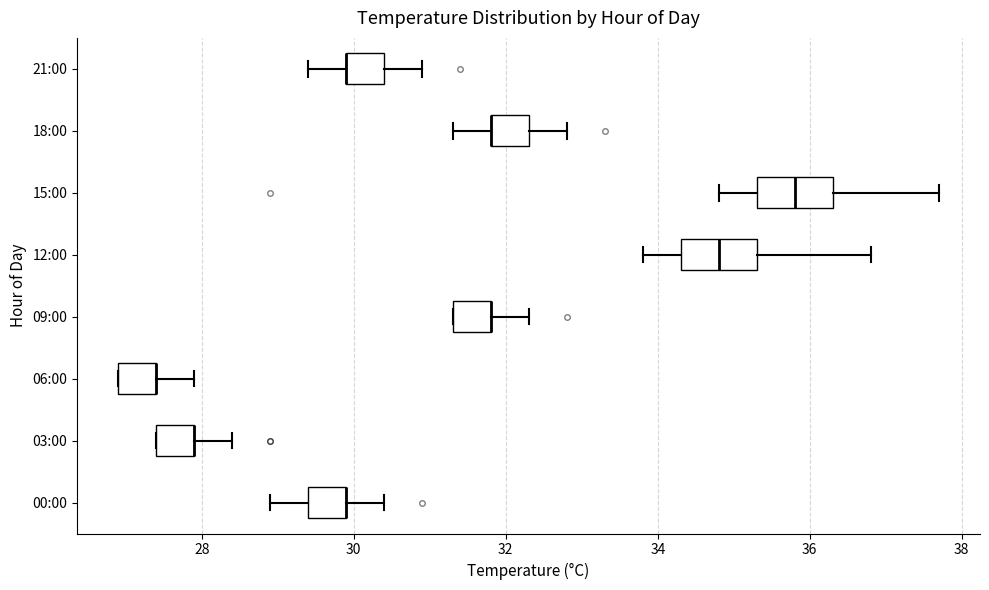

Where does the median line of the box for 12:00 sit on the x-axis? The values are not printed on the chart, so give them approximately, as read against the axis.

34.8